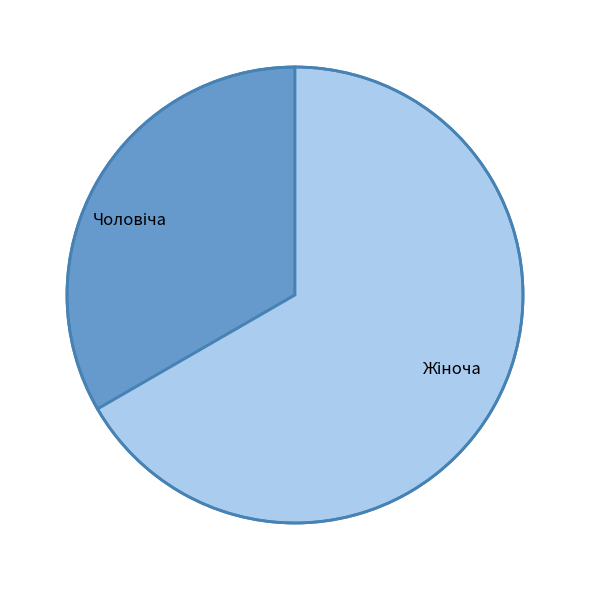

Does any single category account for the majority?

Yes